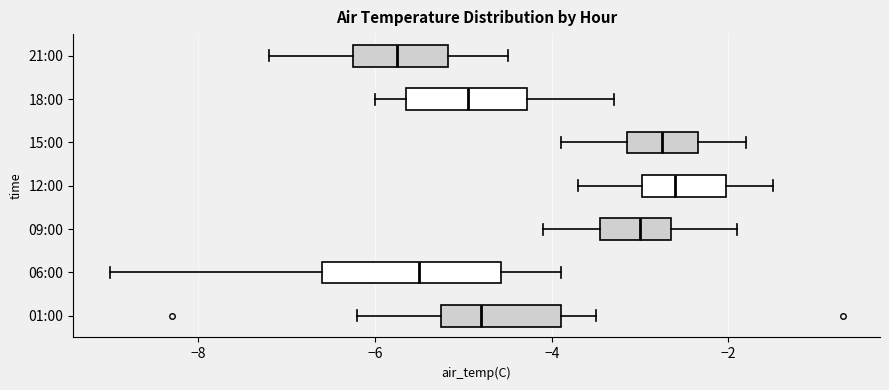

Reading bottom to top, read every box against the x-axis: the position of its median line, the range the box covers, and the ends of its whiskers. The values are not printed on the chart, so give them approximately, as read against the axis.

01:00: median -4.8, box -5.2 to -3.8, whiskers -6.2 to -3.4
06:00: median -5.4, box -6.6 to -4.6, whiskers -9.0 to -3.8
09:00: median -3.0, box -3.4 to -2.6, whiskers -4.0 to -1.8
12:00: median -2.6, box -3.0 to -2.0, whiskers -3.6 to -1.4
15:00: median -2.8, box -3.2 to -2.4, whiskers -3.8 to -1.8
18:00: median -5.0, box -5.6 to -4.2, whiskers -6.0 to -3.2
21:00: median -5.8, box -6.2 to -5.2, whiskers -7.2 to -4.4